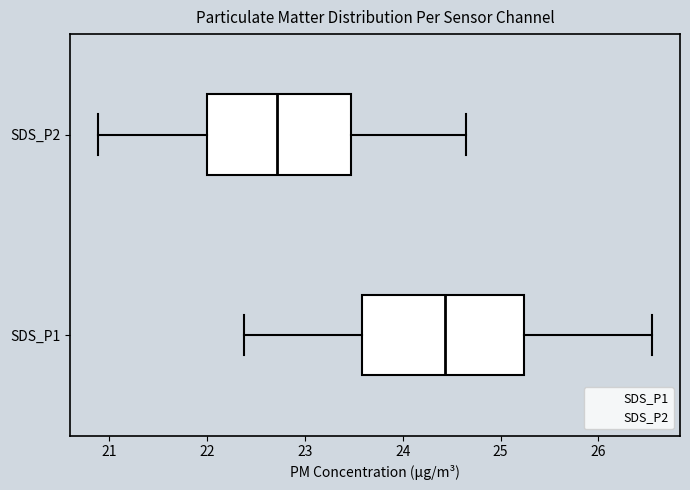

Where is the right edge of the box for SDS_P2 on the x-axis? The values are not printed on the chart, so give them approximately, as read against the axis.

23.5